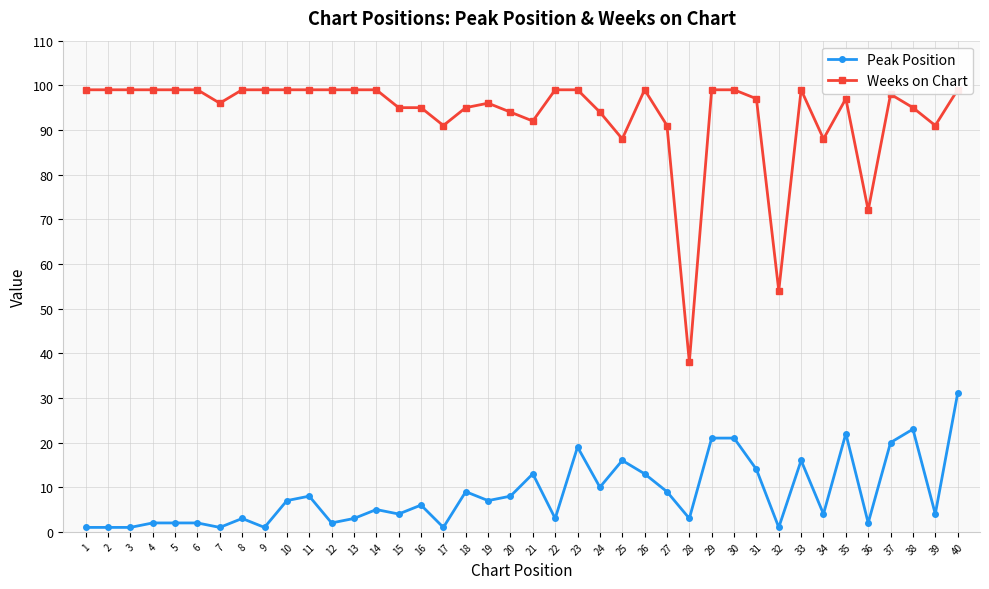

Is the value of Weeks on Chart at 19 greater than the value of Peak Position at 12?

Yes